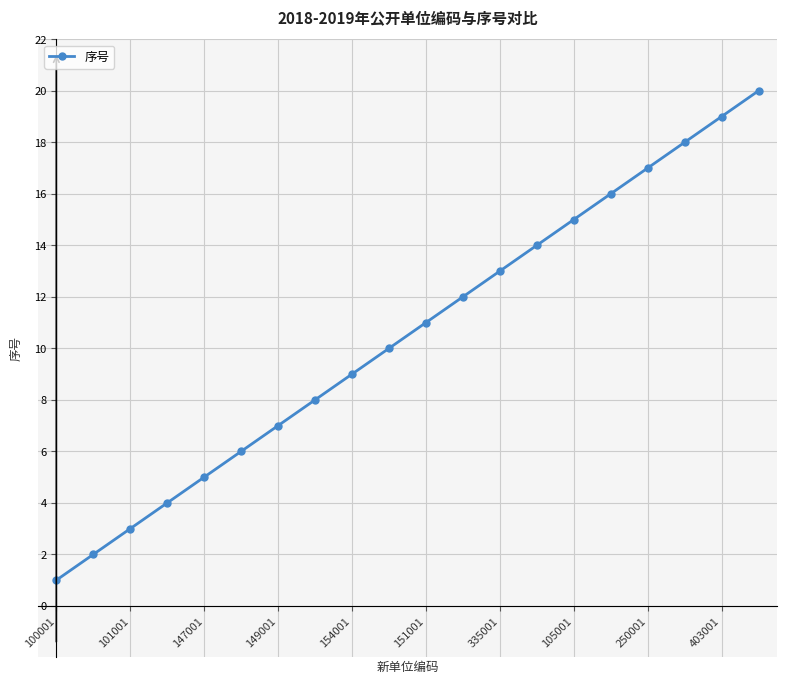

What is the difference between the maximum and minimum values?

19